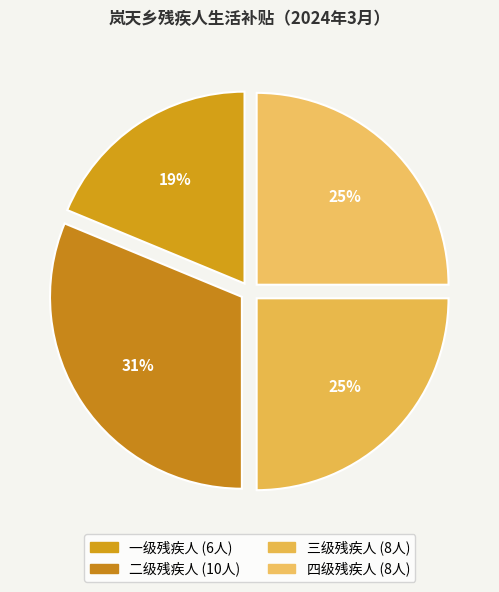

True or false: 一级残疾人 accounts for 25% of the total.

False